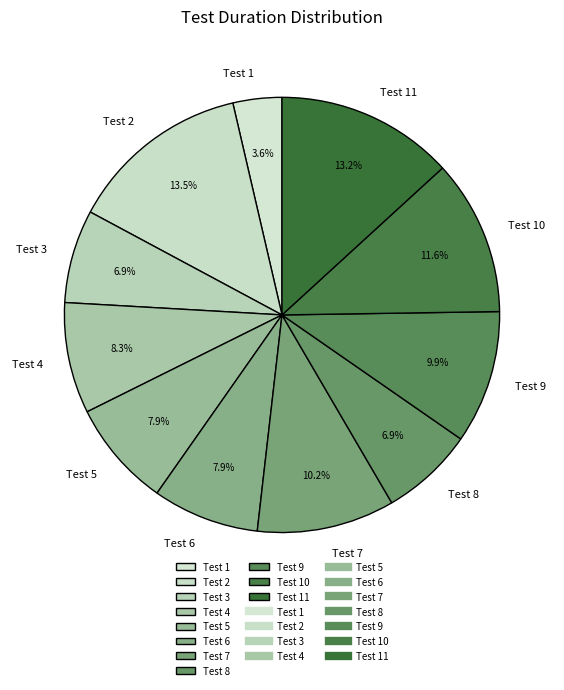

How many segments does this pie chart have?

11